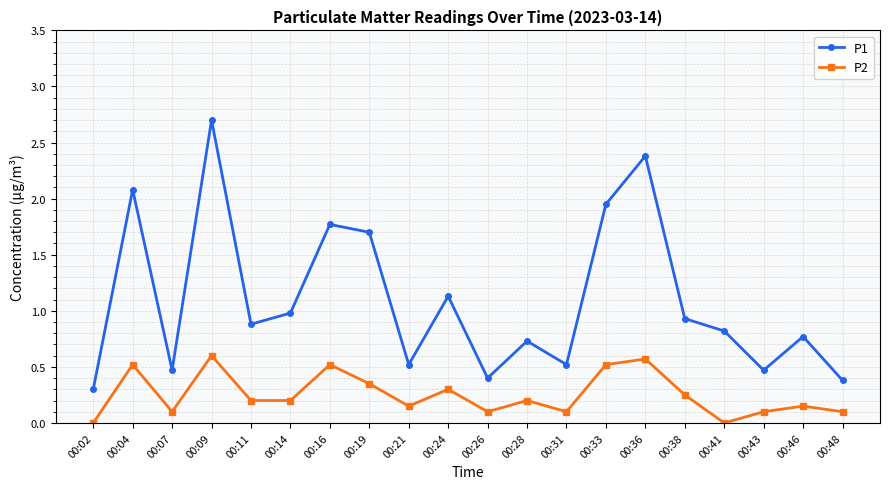

Rank the series at 00:36 from lowest to highest value.

P2, P1